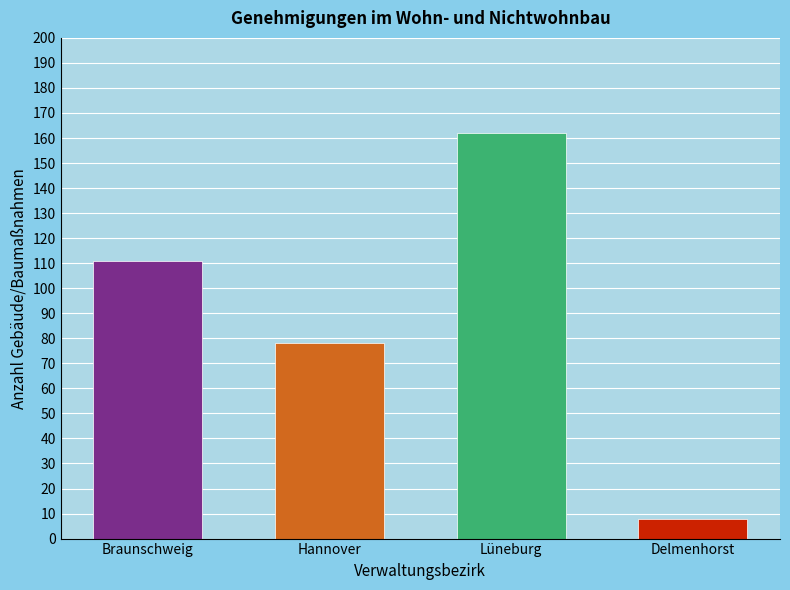

Reading right to left, what are all the values shown in this chart?

8	162	78	111